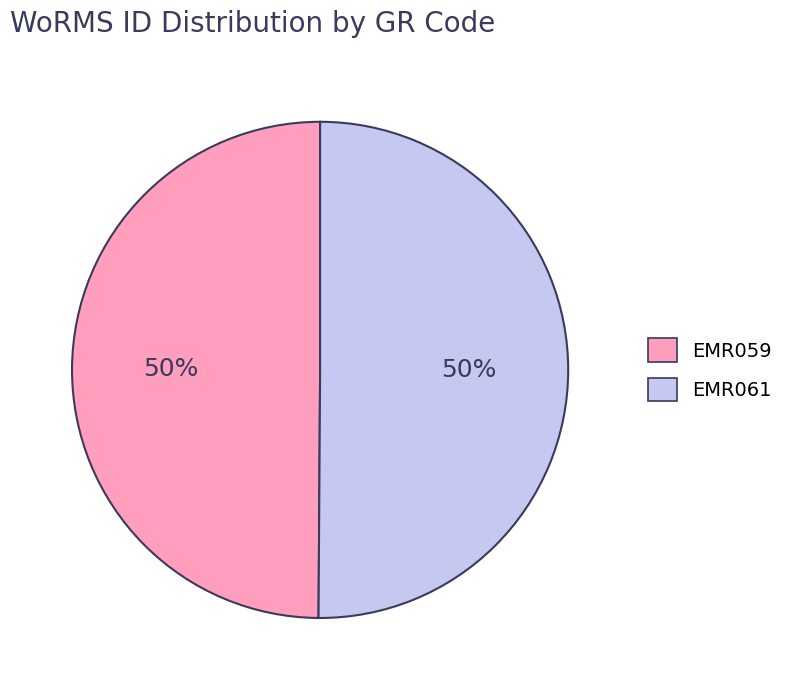

To the nearest percent, what portion does EMR061 represent?

50%